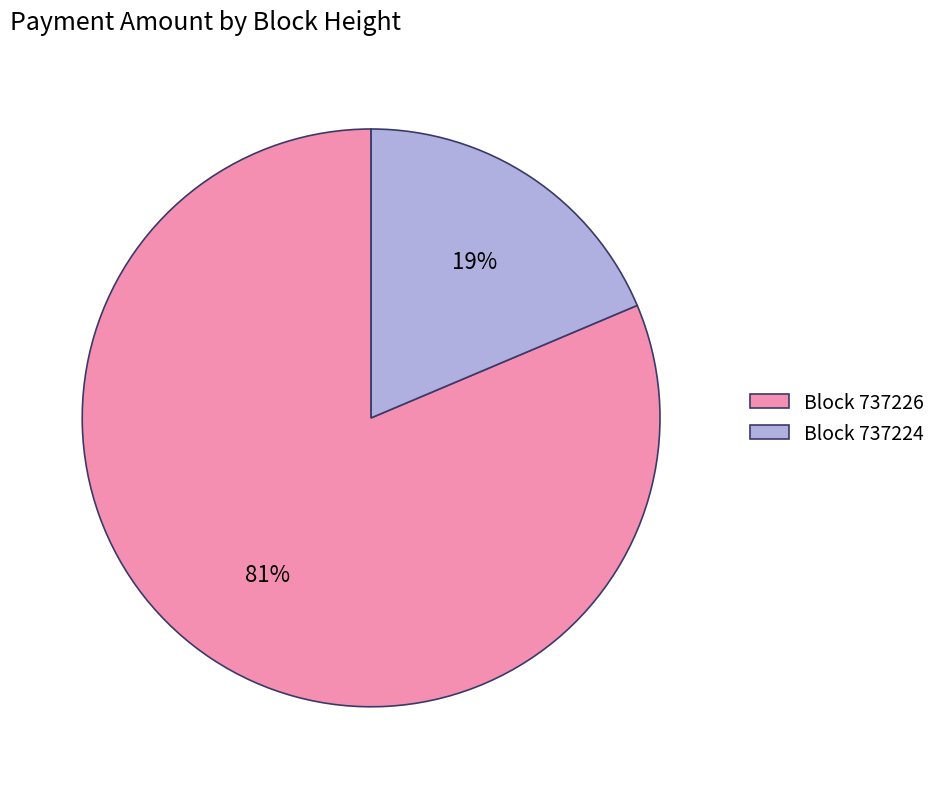

To the nearest percent, what portion does Block 737224 represent?

19%